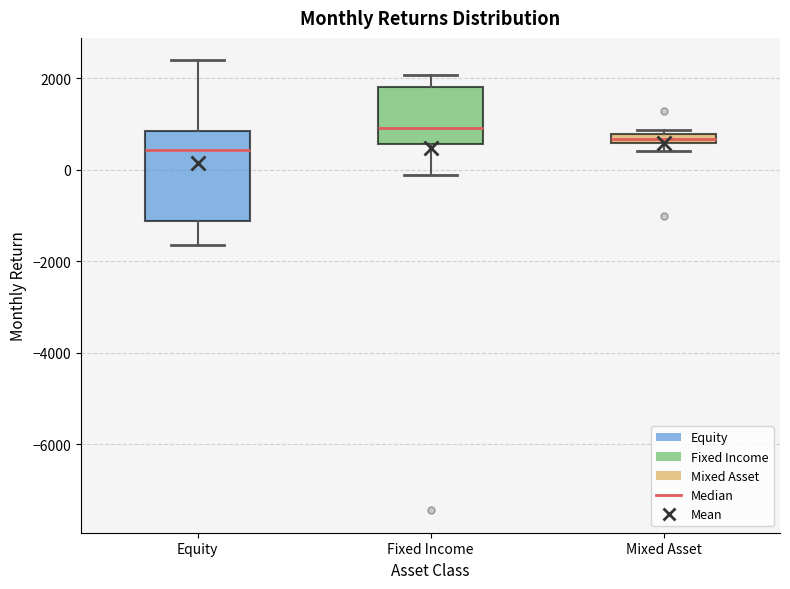

Which box has the highest median line?

Fixed Income